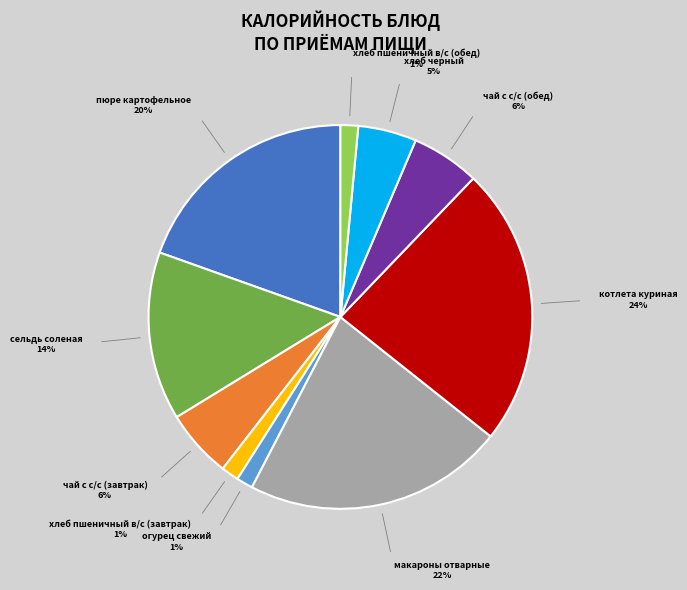

How many segments does this pie chart have?

10